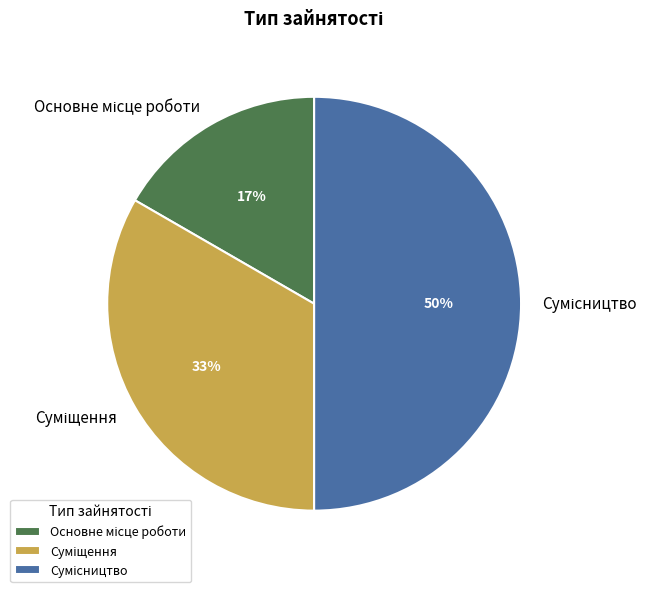

To the nearest percent, what is the average slice percentage?

33%